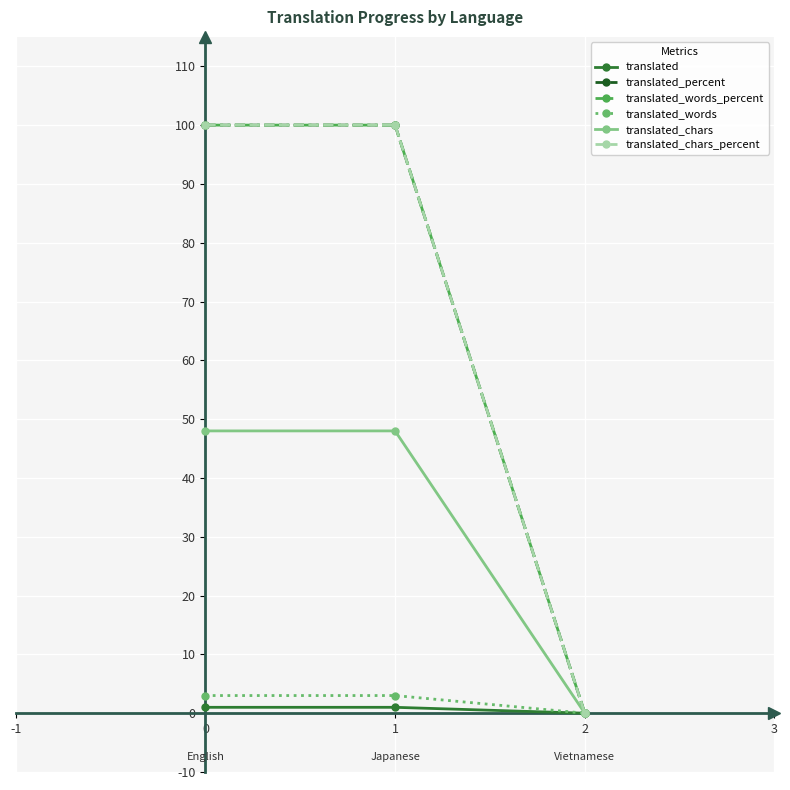

Reading left to right, transcribe all the data shown in this chart.

translated: 1	1	0
translated_percent: 100	100	0
translated_words_percent: 100	100	0
translated_words: 3	3	0
translated_chars: 48	48	0
translated_chars_percent: 100	100	0